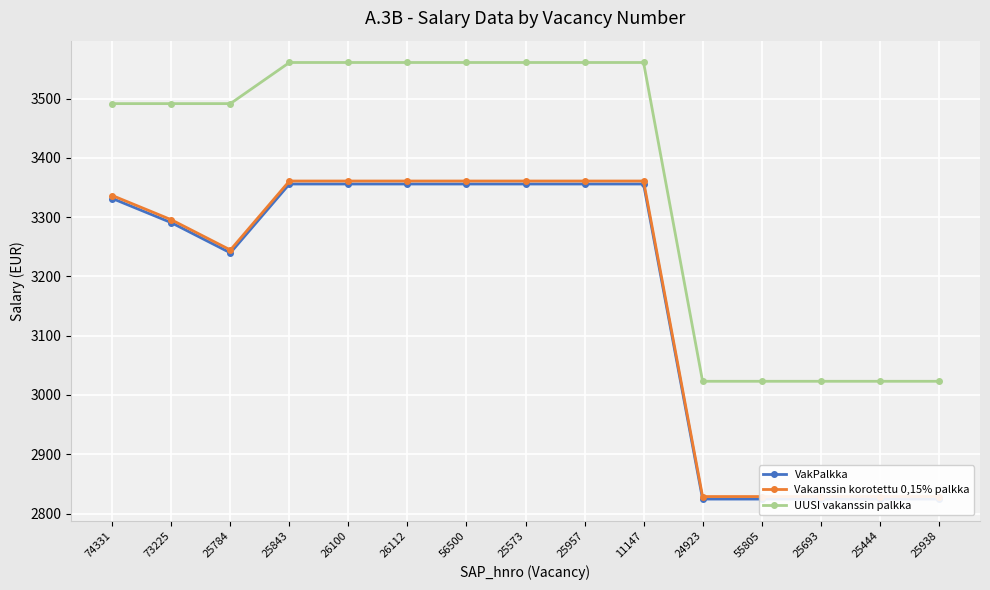

True or false: UUSI vakanssin palkka and VakPalkka cross at least once.

False